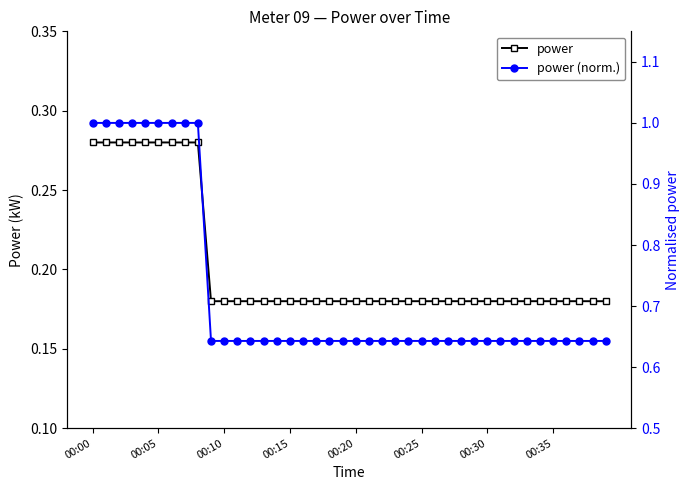

Which series has the widest spread of values?

power (norm.)